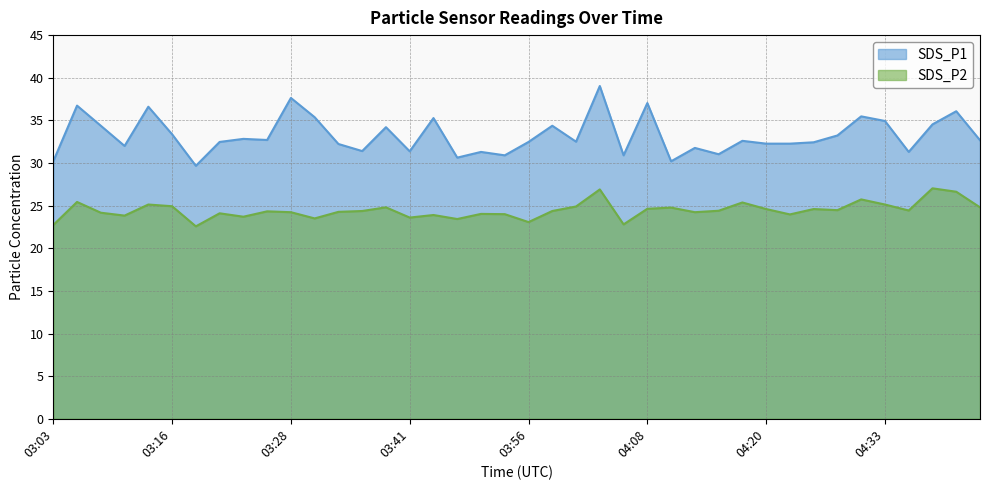

The value of SDS_P2 at 04:42 is 24.8. True or false?

True